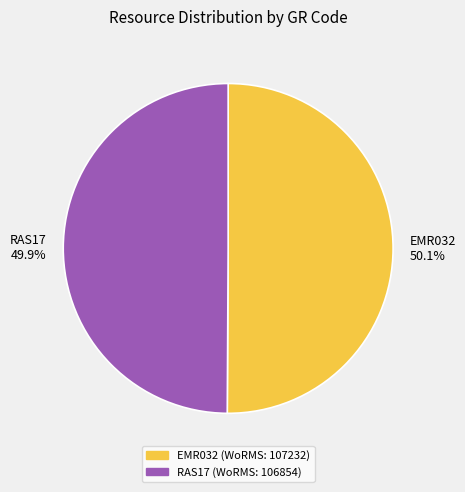

What percentage is the EMR032 slice, to the nearest percent?

50%